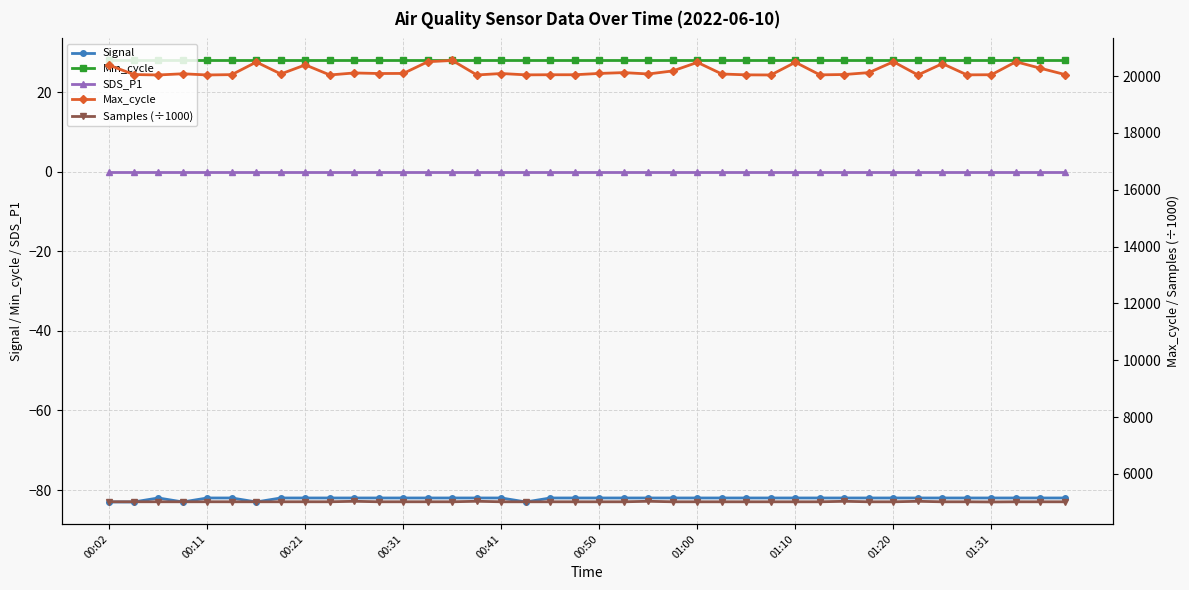

True or false: Samples (÷1000) and Signal cross at least once.

False